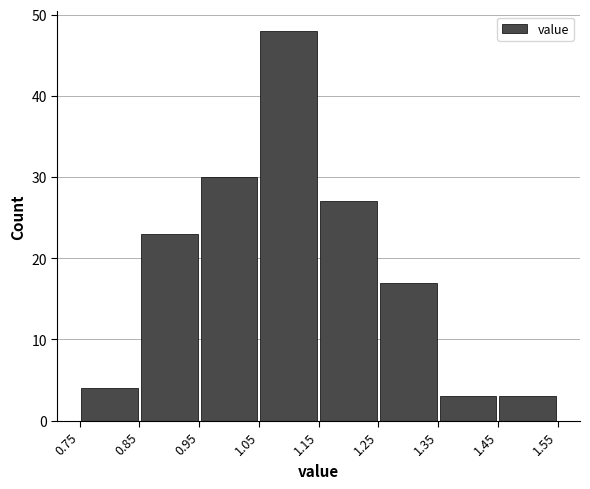

Reading left to right, transcribe this chart: for each bar, give the range it covers on the x-axis and its height. The values are not printed on the chart, so give them approximately, as read against the axis.

0.75 to 0.85: 4
0.85 to 0.95: 23
0.95 to 1.05: 30
1.05 to 1.15: 48
1.15 to 1.25: 27
1.25 to 1.35: 17
1.35 to 1.45: 3
1.45 to 1.55: 3